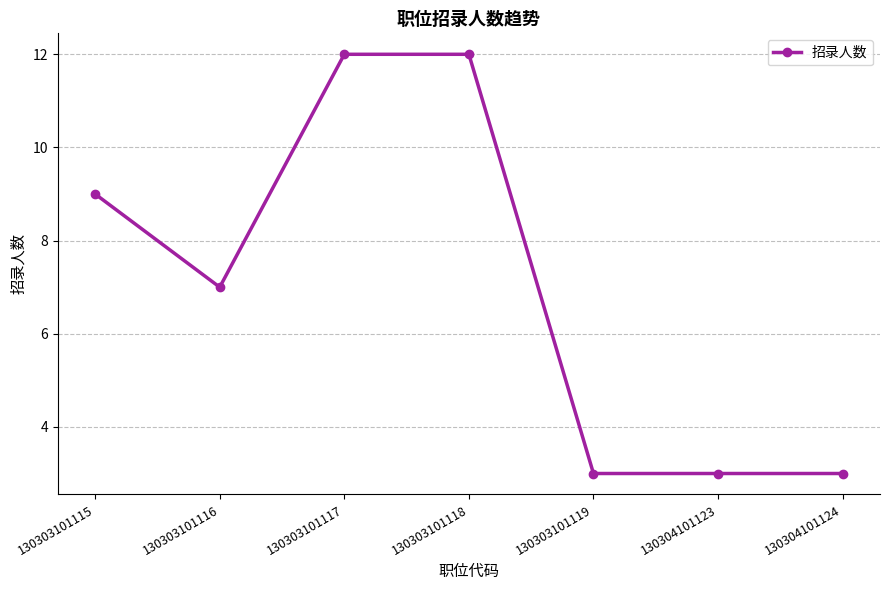

Is it true that the value at 130304101123 is 1?

False